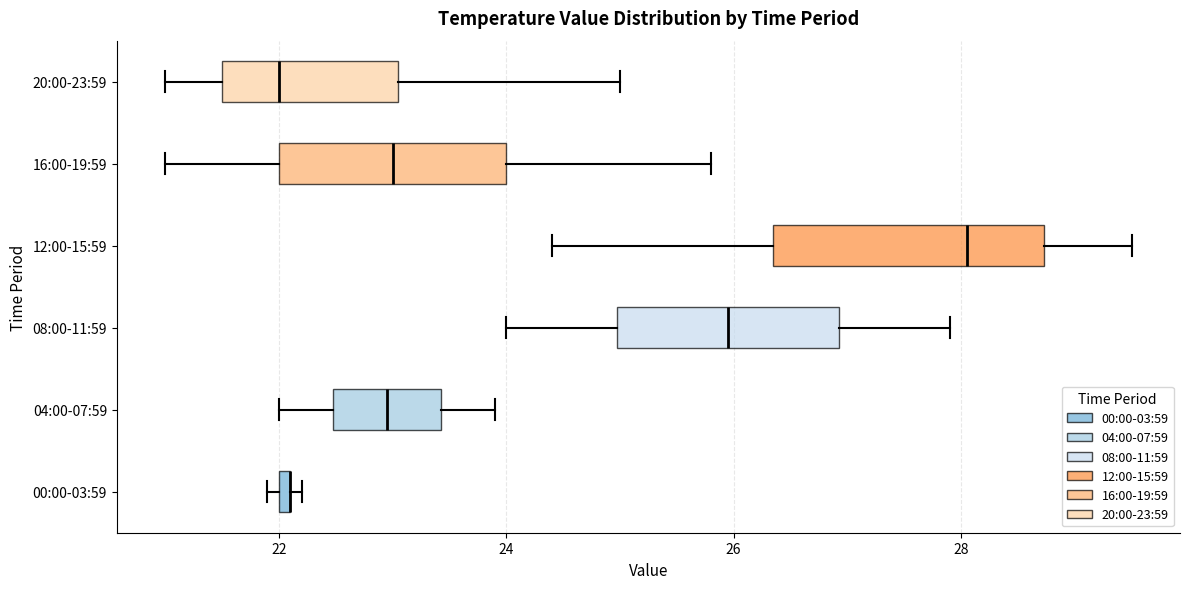

Where is the right edge of the box for 04:00-07:59 on the x-axis? The values are not printed on the chart, so give them approximately, as read against the axis.

23.4